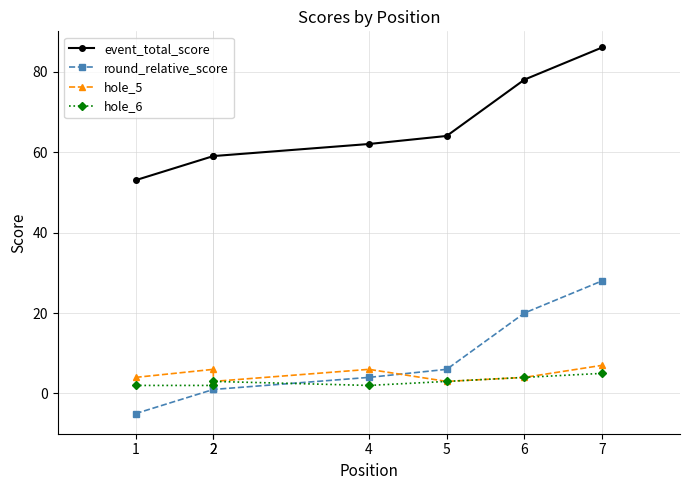

What is the difference between the event_total_score values at 5 and 4?

2